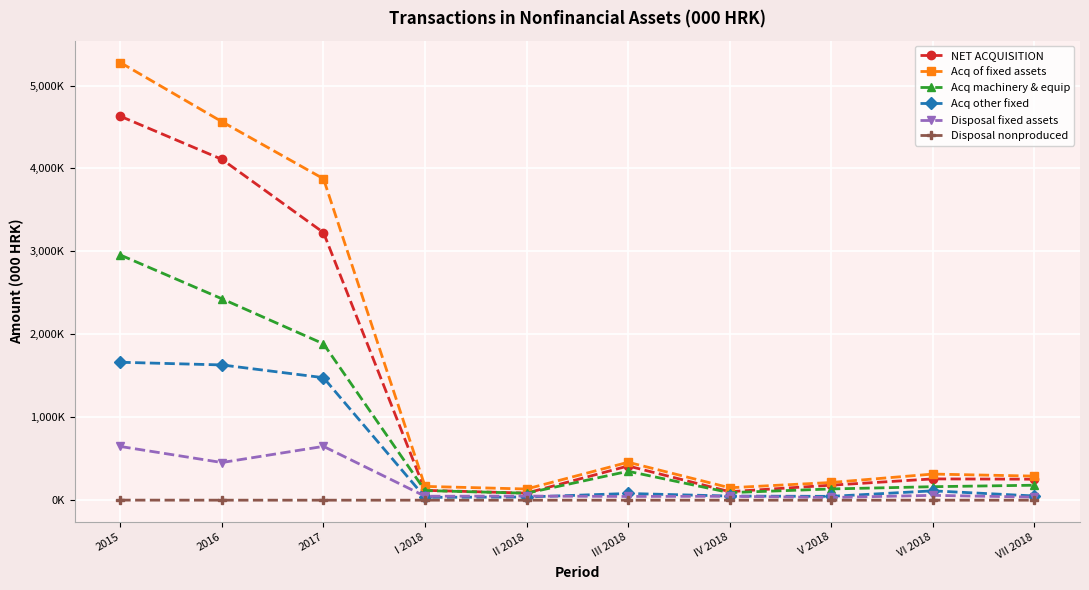

Reading left to right, extract all data points from this chart.

NET ACQUISITION: 2015=4629308	2016=4109833	2017=3227030	I 2018=118699	II 2018=85299	III 2018=412571	IV 2018=102554	V 2018=180896	VI 2018=256666	VII 2018=253197
Acq of fixed assets: 2015=5276837	2016=4563902	2017=3875880	I 2018=166198	II 2018=134796	III 2018=457415	IV 2018=149698	V 2018=213447	VI 2018=314902	VII 2018=290238
Acq machinery & equip: 2015=2955977	2016=2428410	2017=1885425	I 2018=116088	II 2018=84237	III 2018=348415	IV 2018=91208	V 2018=135428	VI 2018=162647	VII 2018=180475
Acq other fixed: 2015=1663167	2016=1630883	2017=1477080	I 2018=34091	II 2018=38285	III 2018=80811	IV 2018=49683	V 2018=46111	VI 2018=112645	VII 2018=50787
Disposal fixed assets: 2015=647529	2016=454069	2017=648850	I 2018=47499	II 2018=49497	III 2018=44844	IV 2018=47144	V 2018=32551	VI 2018=58236	VII 2018=37041
Disposal nonproduced: 2015=715	2016=158	2017=0	I 2018=0	II 2018=0	III 2018=0	IV 2018=0	V 2018=0	VI 2018=0	VII 2018=0